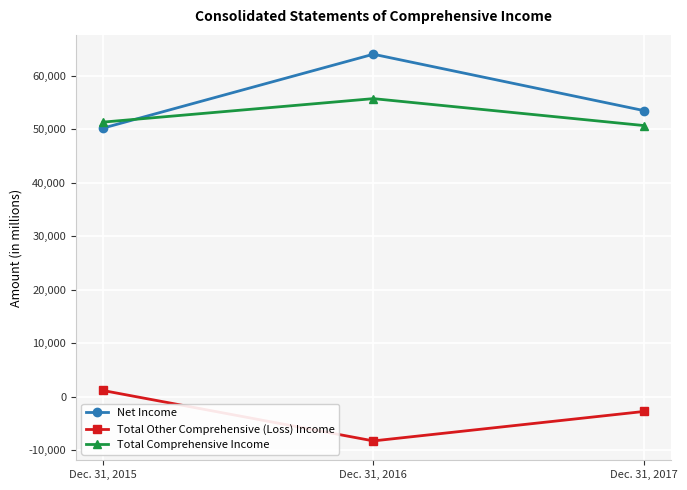

At which category does the chart reach its peak across all series?

Dec. 31, 2016